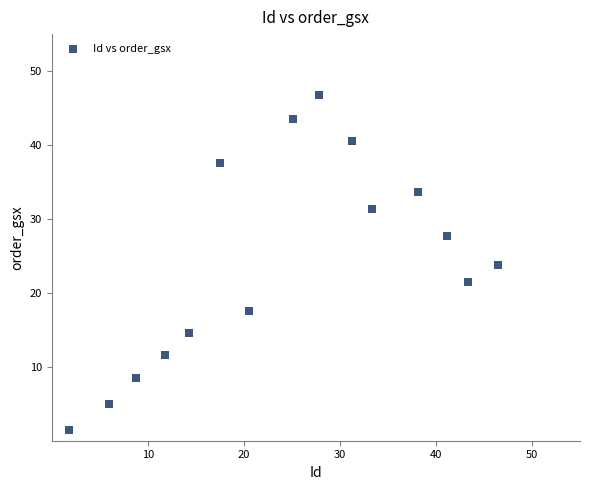

What is the range of X values (max minus min)?

44.7